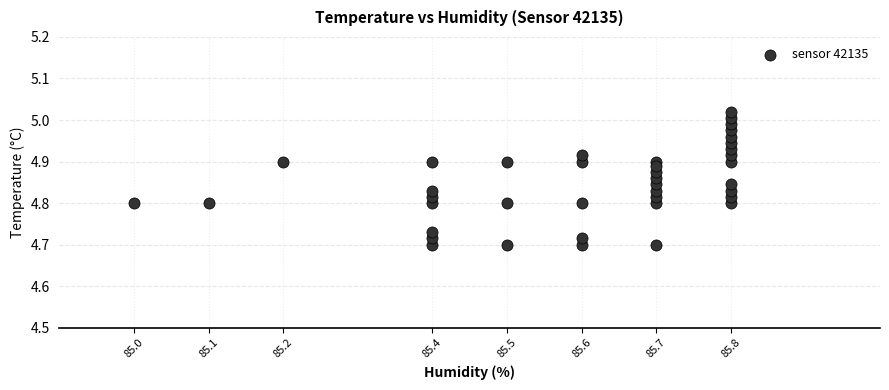

What is the range of X values (max minus min)?

0.8